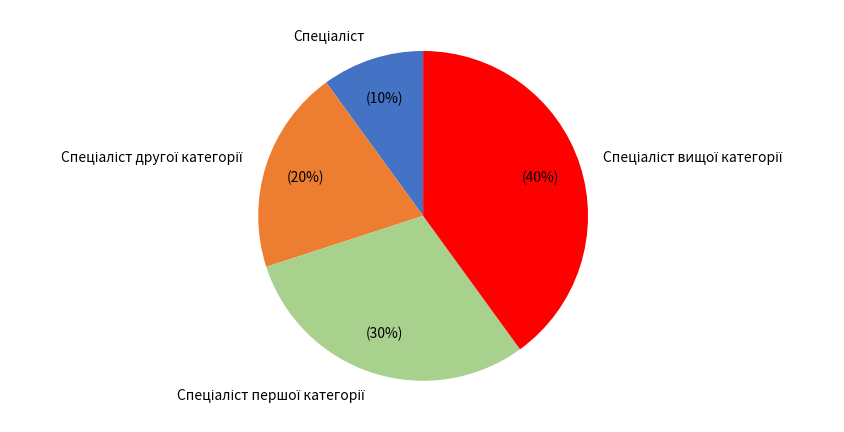

To the nearest percent, what is the average slice percentage?

25%